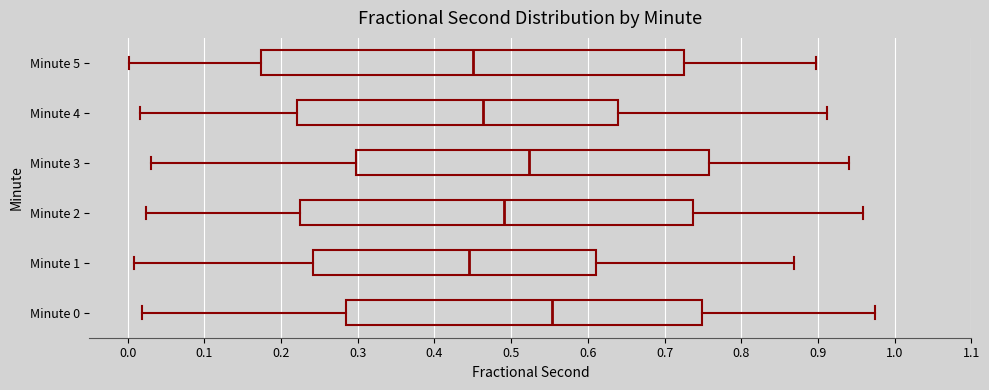

Which box's median line is the furthest to the right?

Minute 0